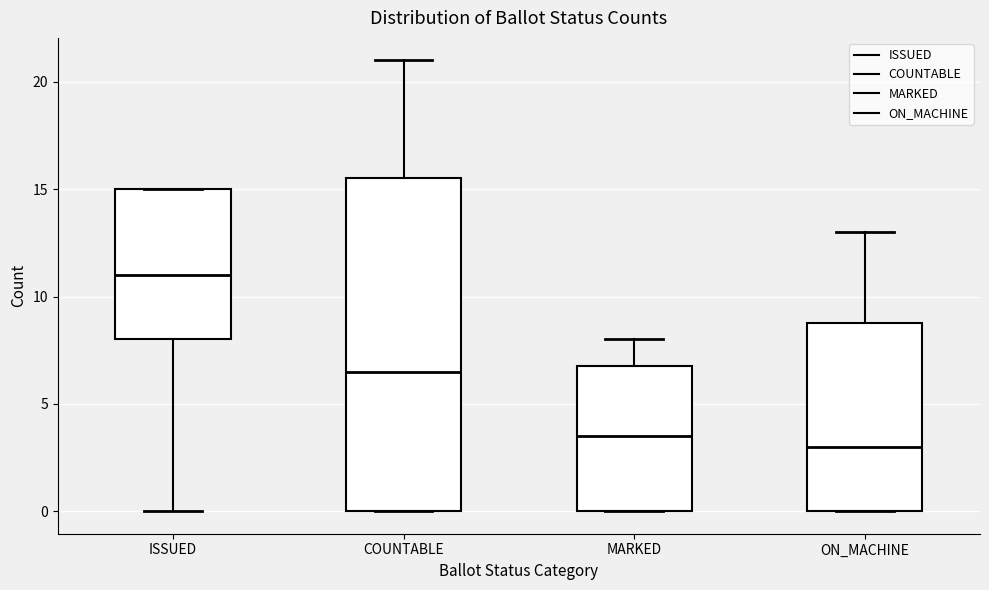

Reading left to right, transcribe this box plot: for each box, give where its median line is, the range the box spans, and where its two whiskers end, as read against the y-axis. The values are not printed on the chart, so give them approximately, as read against the axis.

ISSUED: median 11.0, box 8.0 to 15.0, whiskers 0.0 to 15.0
COUNTABLE: median 6.5, box 0.0 to 15.5, whiskers 0.0 to 21.0
MARKED: median 3.5, box 0.0 to 7.0, whiskers 0.0 to 8.0
ON_MACHINE: median 3.0, box 0.0 to 9.0, whiskers 0.0 to 13.0